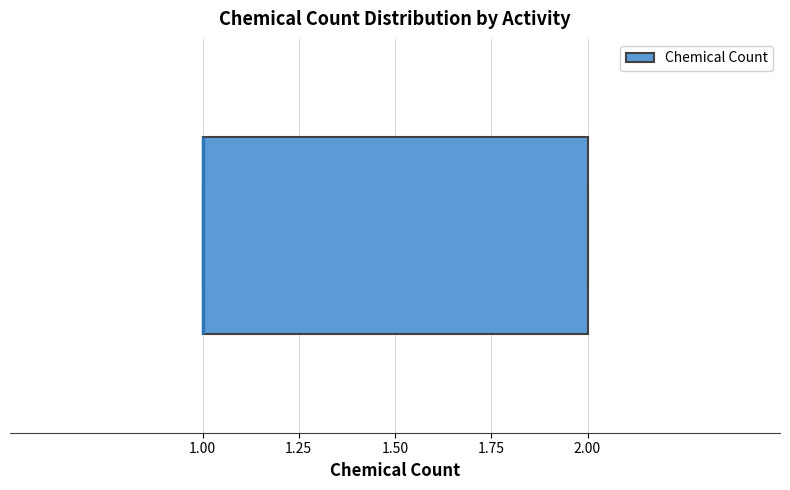

Transcribe this box plot: give where the median line is, the range the box spans, and where the two whiskers end, as read against the x-axis. The values are not printed on the chart, so give them approximately, as read against the axis.

median 1 (drawn on the box's left edge), box 1 to 2, whiskers 1 to 2